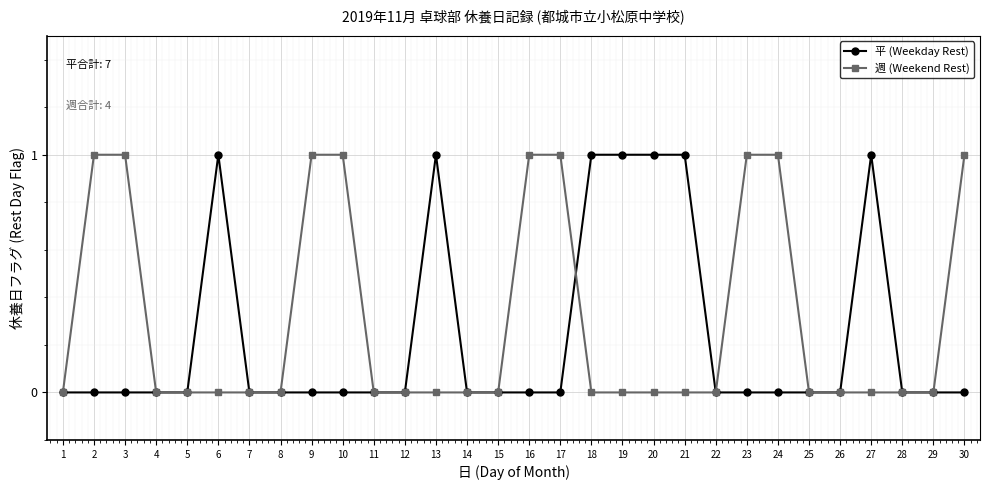

What is the difference between the second highest and second lowest values in the 平 (Weekday Rest) series?

1